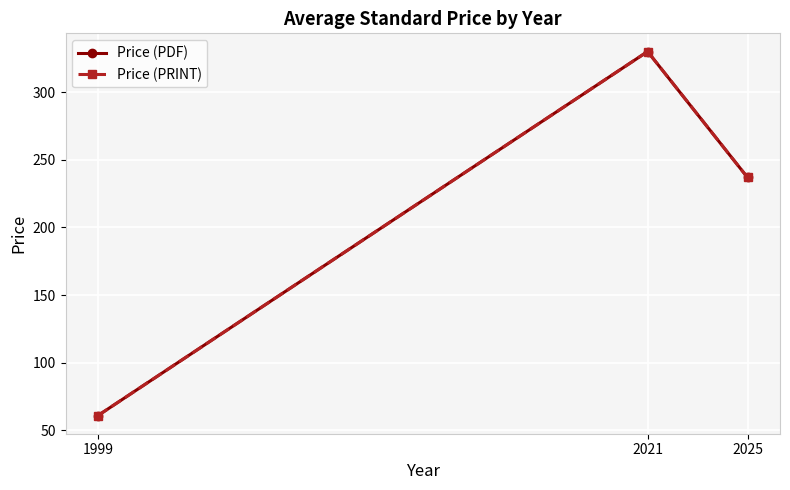

Count the Price (PRINT) values in the range 61 to 330.

3